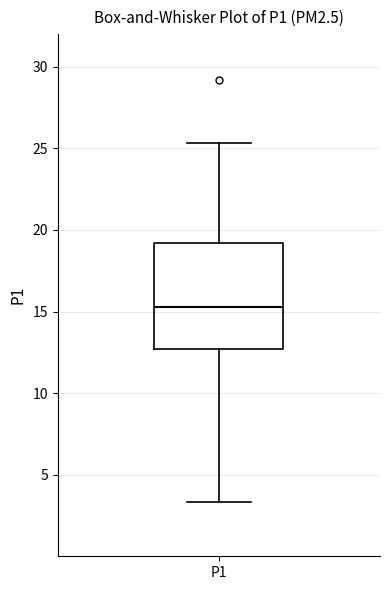

Where does the median line of the box for P1 sit on the y-axis? The values are not printed on the chart, so give them approximately, as read against the axis.

15.5